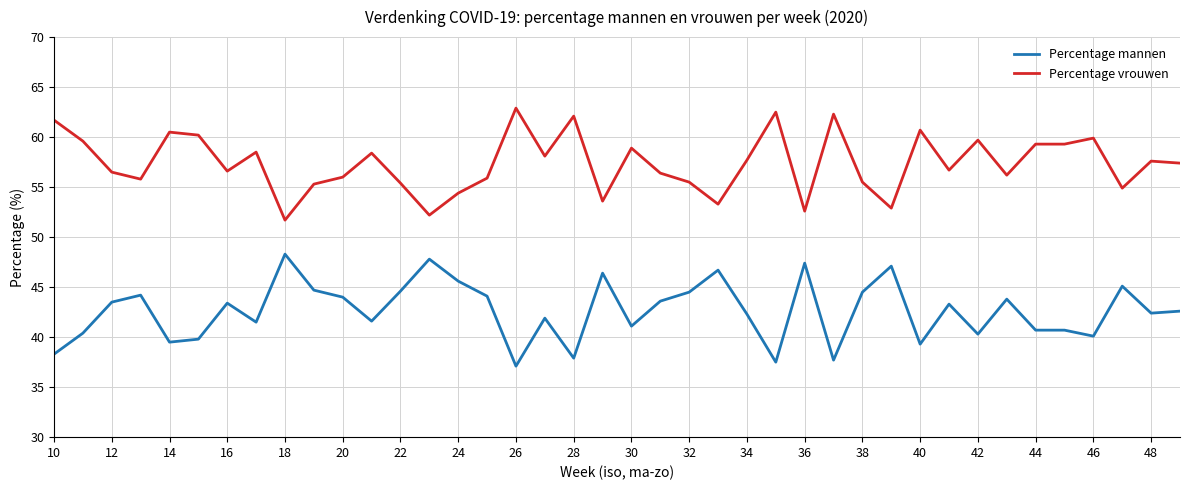

True or false: Percentage mannen and Percentage vrouwen cross at least once.

False